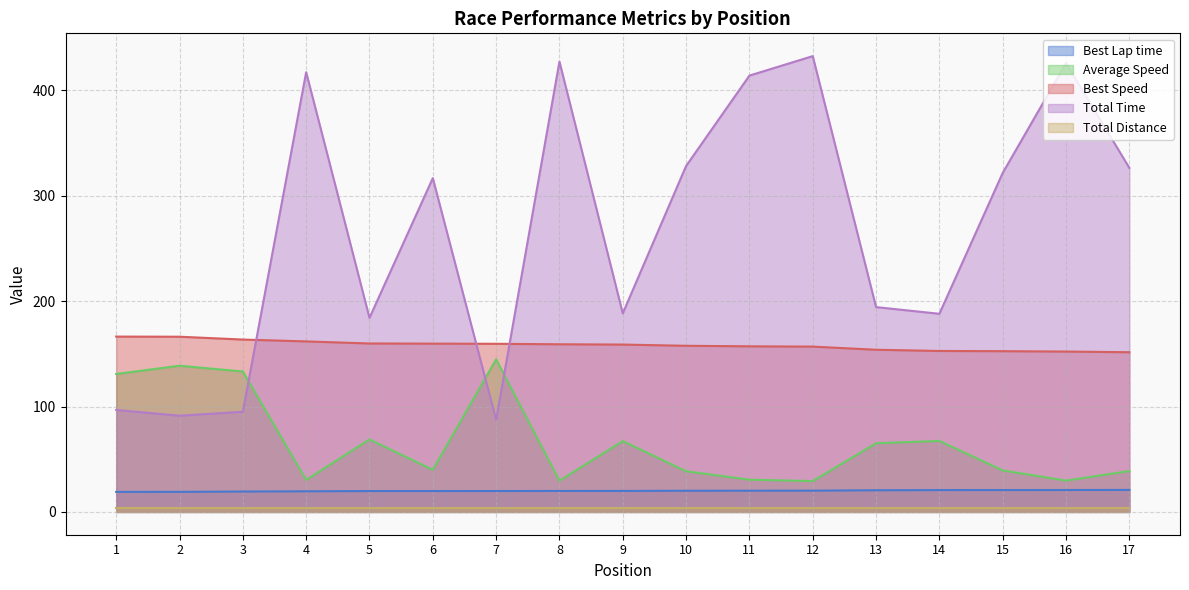

What is the difference between the maximum and minimum values in the Total Time series?

345.1